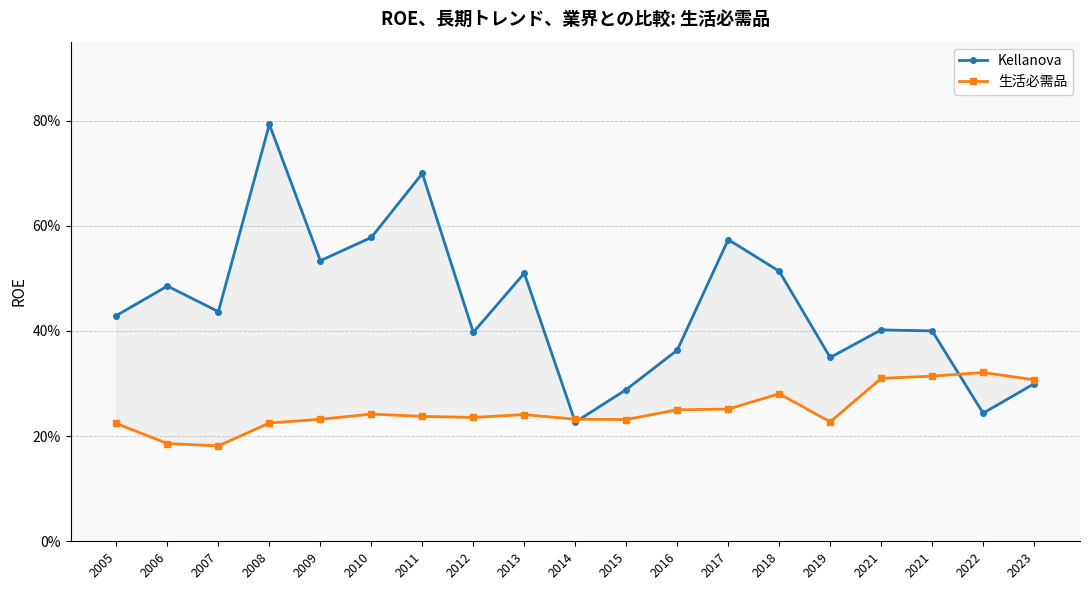

How many interior local peaks does the Kellanova series have?

6